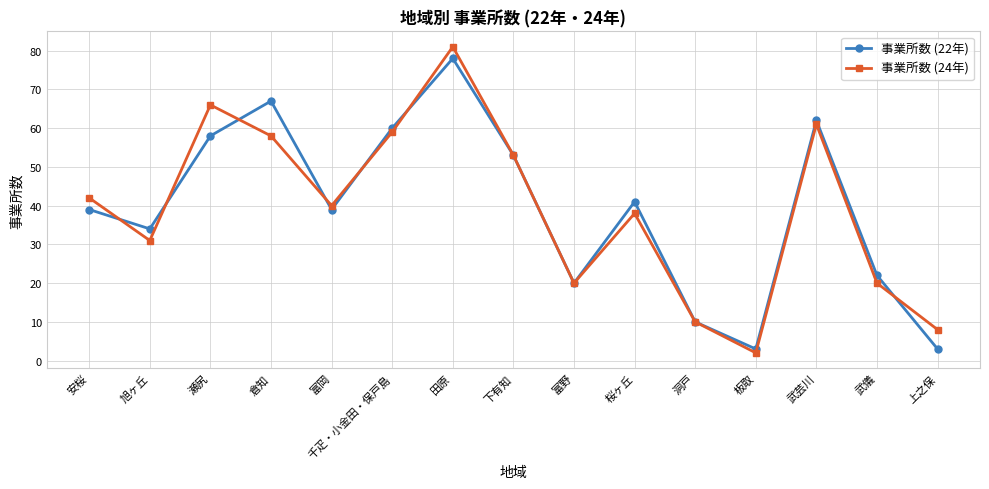

What is the label of the 15th point from the right?

安桜